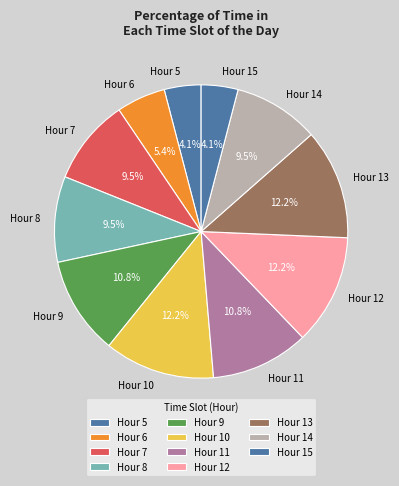

What percentage do Hour 9 and Hour 6 together represent?

16.2%